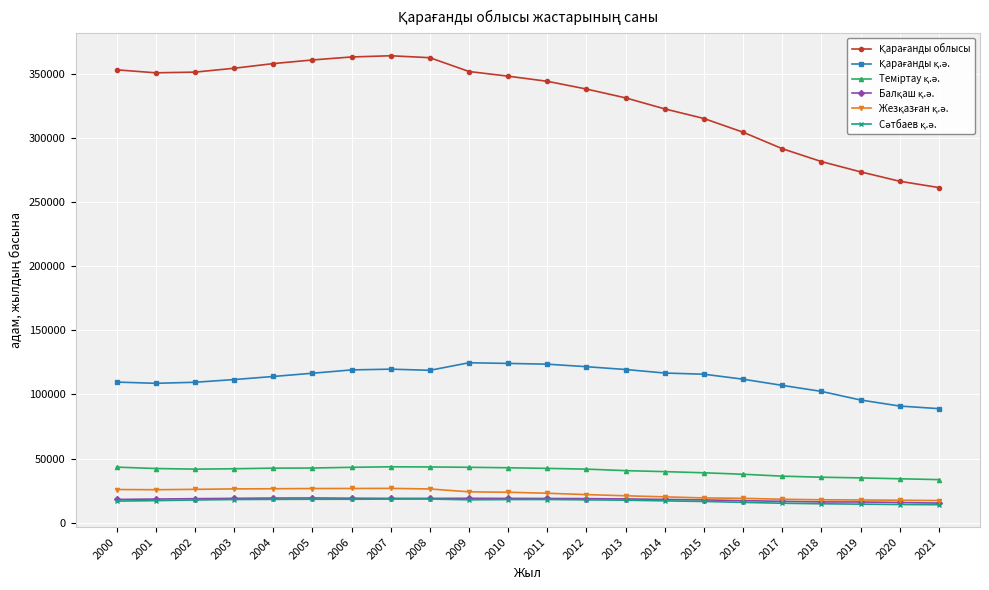

What is the smallest value displayed?

14104